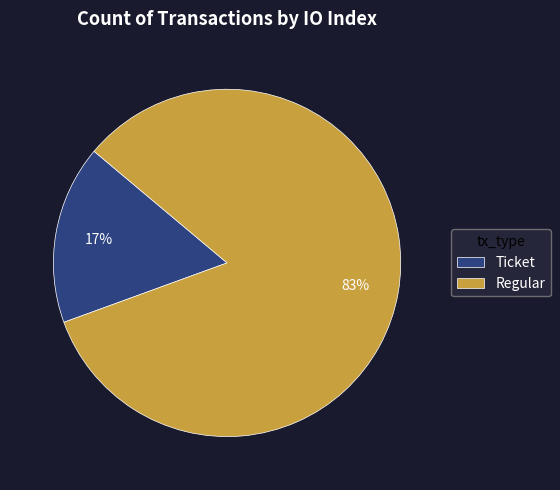

Which category has the biggest portion of the pie?

Regular